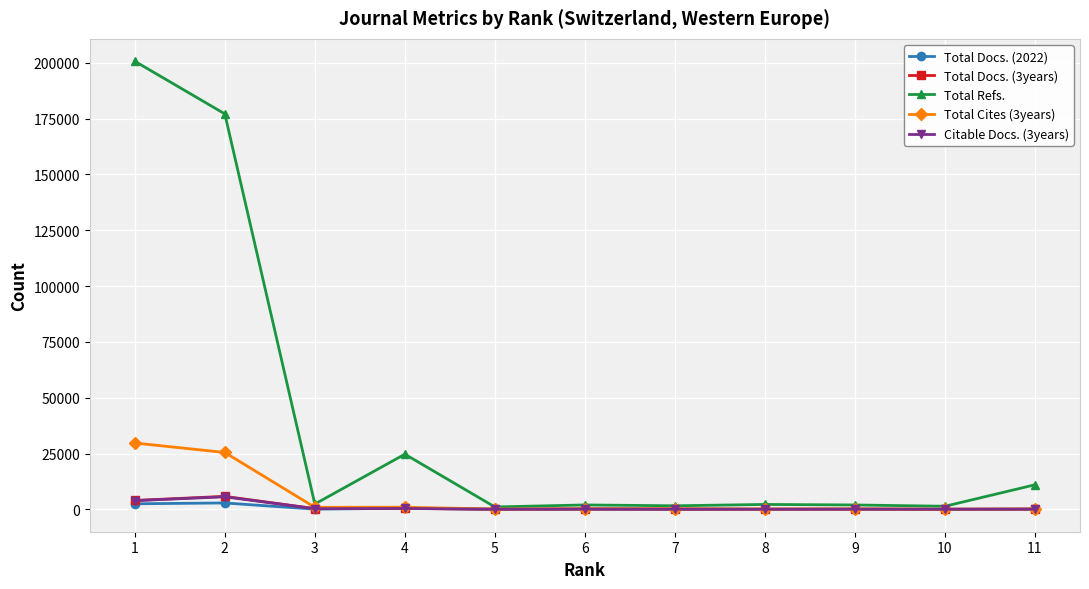

Which series has the largest range (max minus min)?

Total Refs.